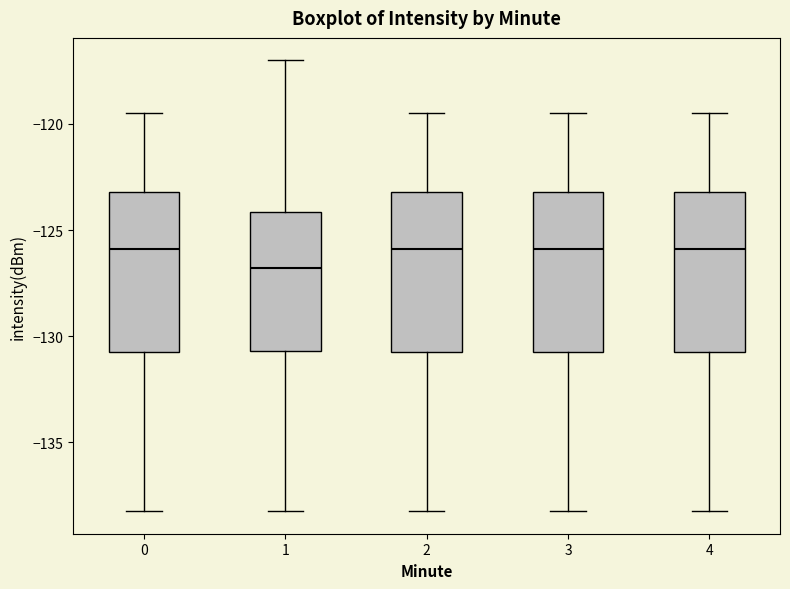

Where does the median line of the box at x = 4 sit on the y-axis? The values are not printed on the chart, so give them approximately, as read against the axis.

-126.0